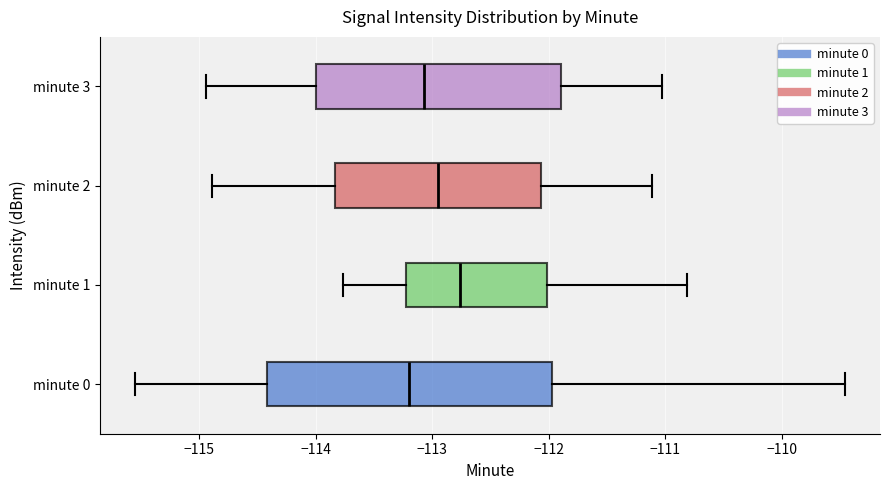

Reading bottom to top, transcribe this box plot: for each box, give where its median line is, the range the box spans, and where its two whiskers end, as read against the x-axis. The values are not printed on the chart, so give them approximately, as read against the axis.

minute 0: median -113.2, box -114.4 to -112.0, whiskers -115.5 to -109.5
minute 1: median -112.8, box -113.2 to -112.0, whiskers -113.8 to -110.8
minute 2: median -113.0, box -113.8 to -112.1, whiskers -114.9 to -111.1
minute 3: median -113.1, box -114.0 to -111.9, whiskers -114.9 to -111.0